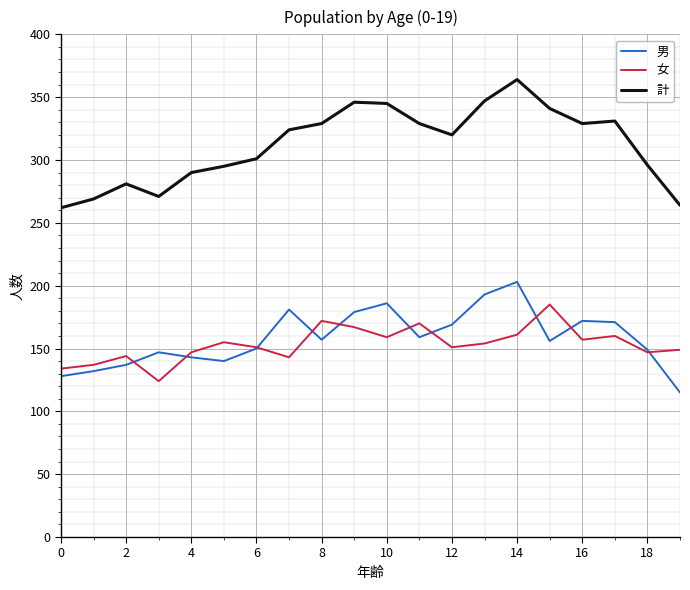

What is the smallest value displayed?

115